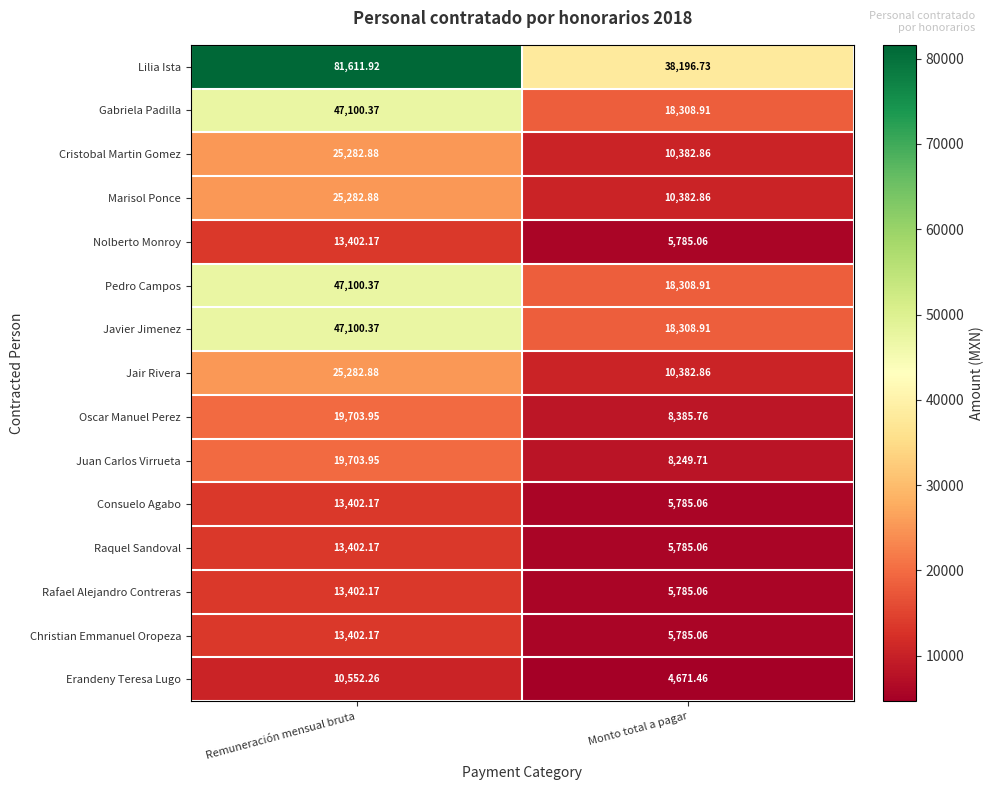

Which series has the widest spread of values?

Lilia Ista